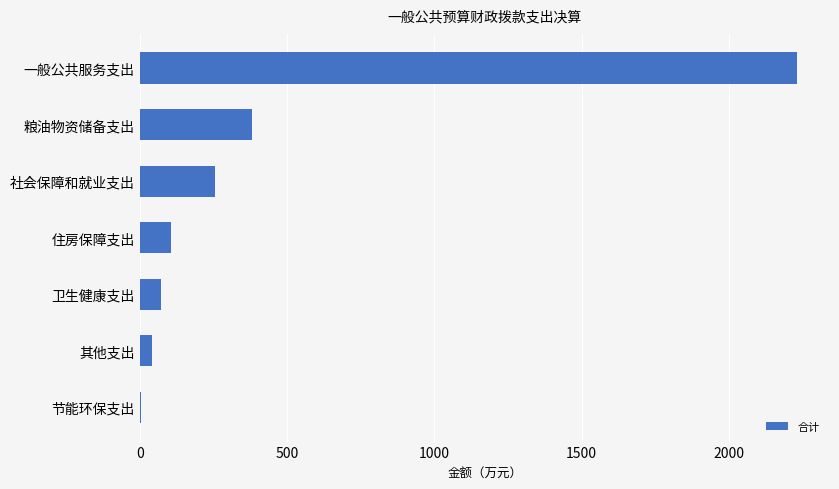

The chart shows a value of 255.1 at 社会保障和就业支出. True or false?

True